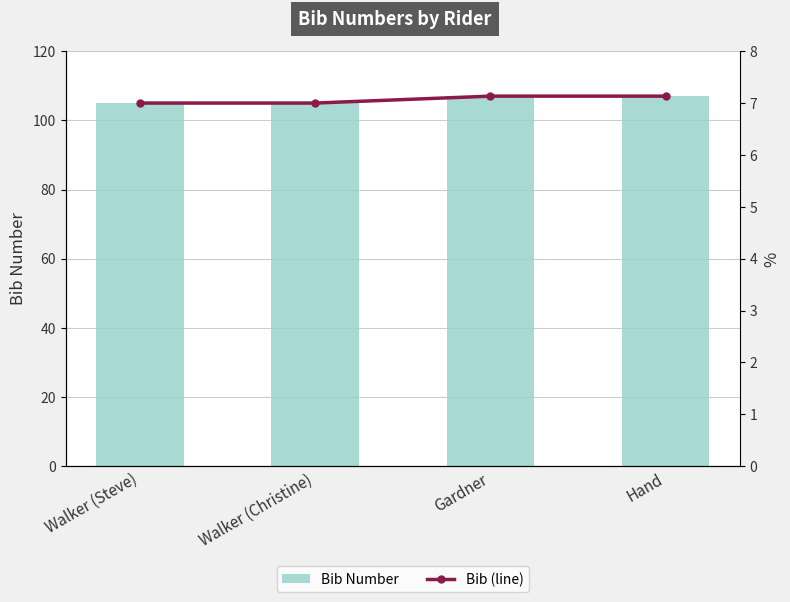

What is the sum of all Bib (line) values?

28.3